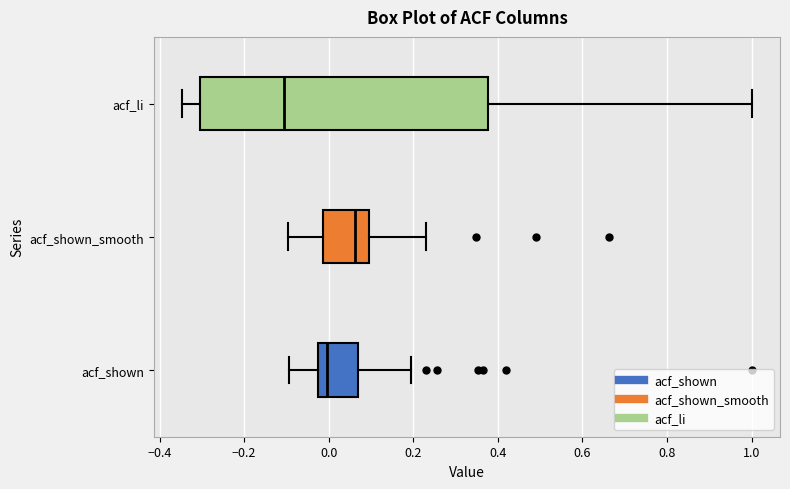

Where is the left edge of the box for acf_li on the x-axis? The values are not printed on the chart, so give them approximately, as read against the axis.

-0.30